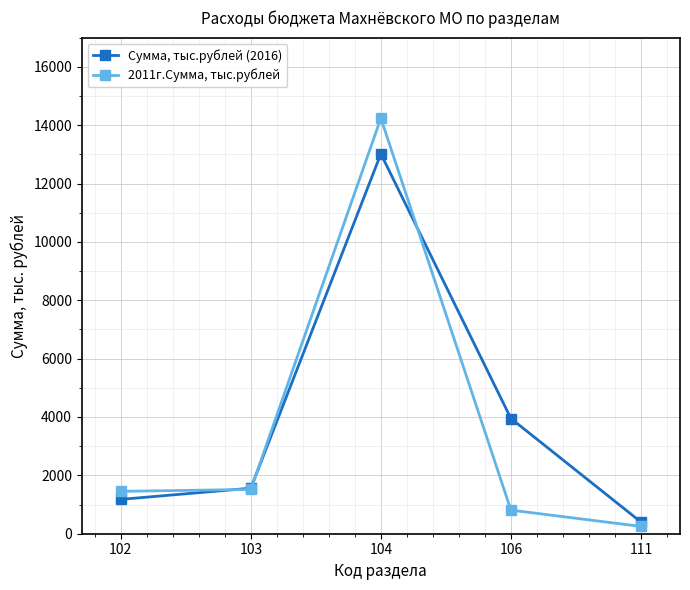

Is the value of 2011г.Сумма, тыс.рублей at 102 greater than the value of Сумма, тыс.рублей (2016) at 111?

Yes